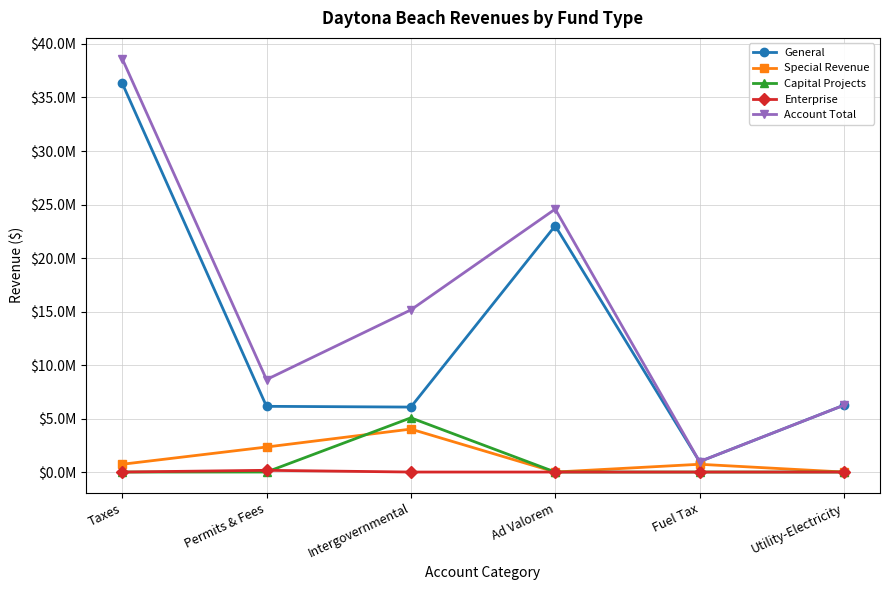

What is the approximate value of Special Revenue at Intergovernmental, to the nearest 50?

4014300